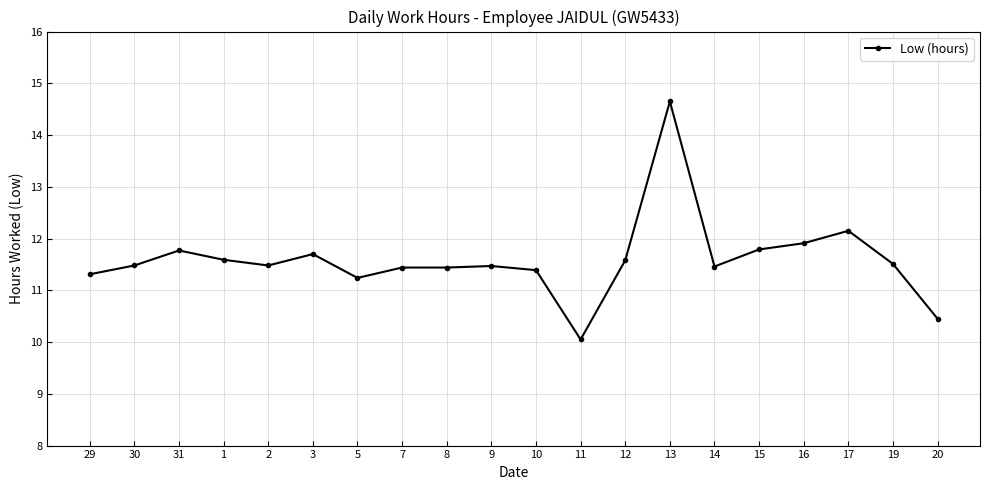

Which has a higher value, 8 or 12?

12